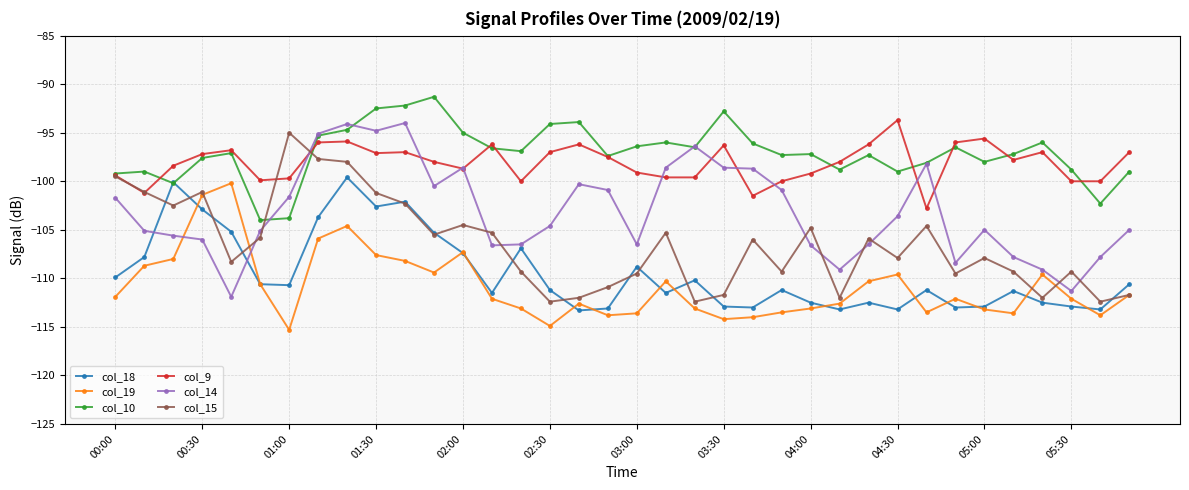

What is the maximum value for col_19?

-100.2